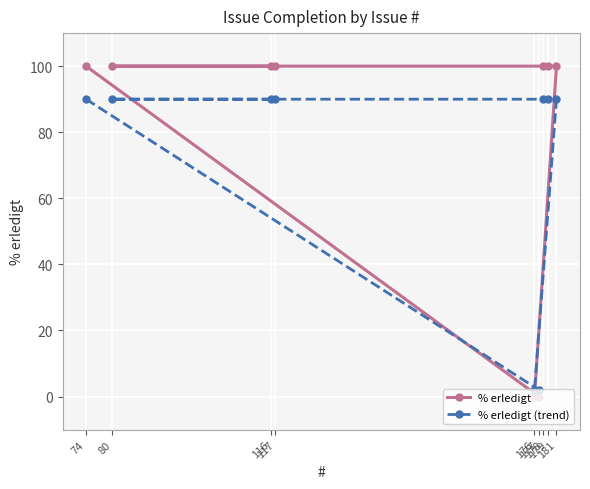

Reading left to right, what are all the values shown in this chart?

% erledigt: 74=100	80=100	116=100	117=100	176=0	177=0	178=100	179=100	181=100
% erledigt (trend): 74=90	80=90	116=90	117=90	176=2	177=2	178=90	179=90	181=90